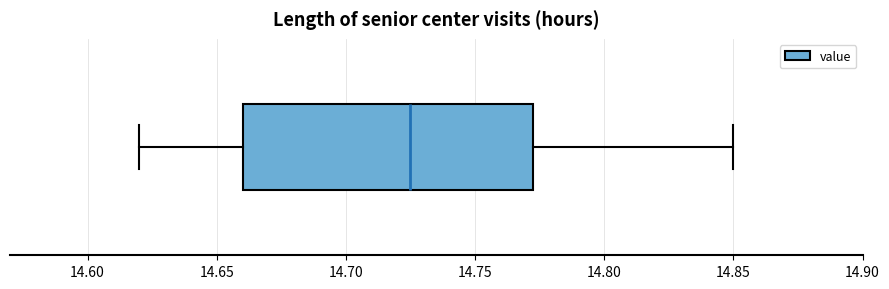

Transcribe this box plot: give where the median line is, the range the box spans, and where the two whiskers end, as read against the x-axis. The values are not printed on the chart, so give them approximately, as read against the axis.

median 14.725, box 14.660 to 14.775, whiskers 14.620 to 14.850